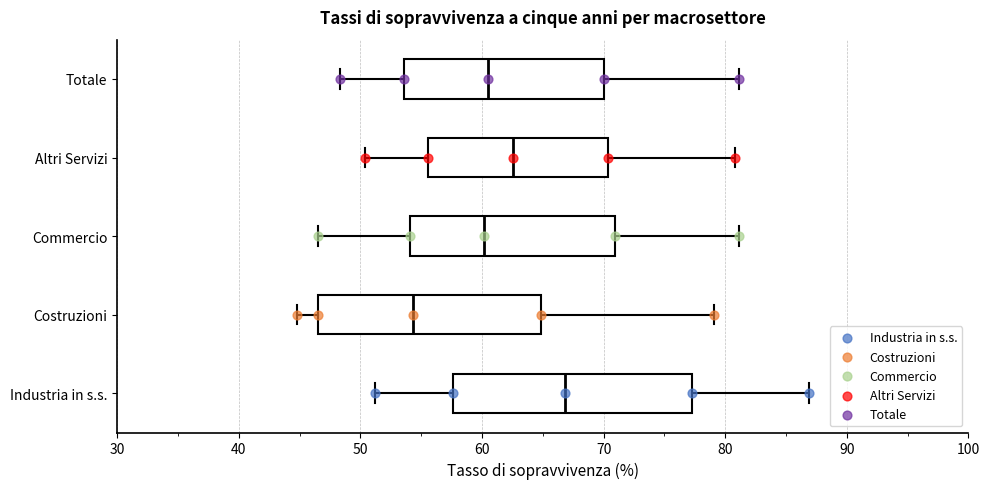

Where does the median line of the box for Altri Servizi sit on the x-axis? The values are not printed on the chart, so give them approximately, as read against the axis.

63